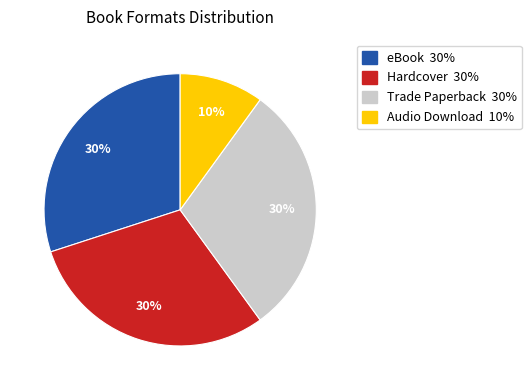

Combined, do Trade Paperback and Hardcover account for over 50%?

Yes